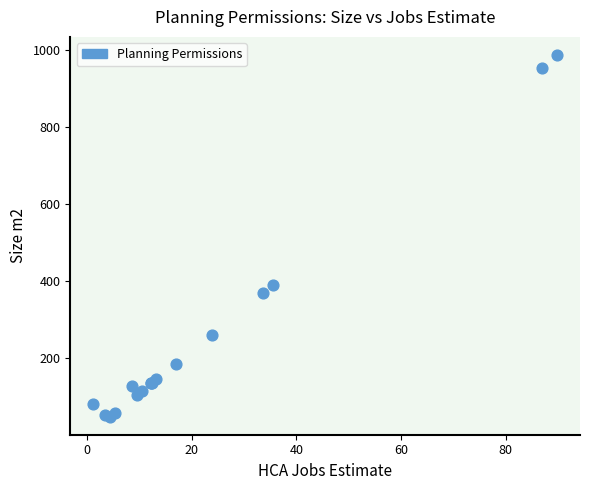

What Y value in the scatter plot is closest to 518?

390.0